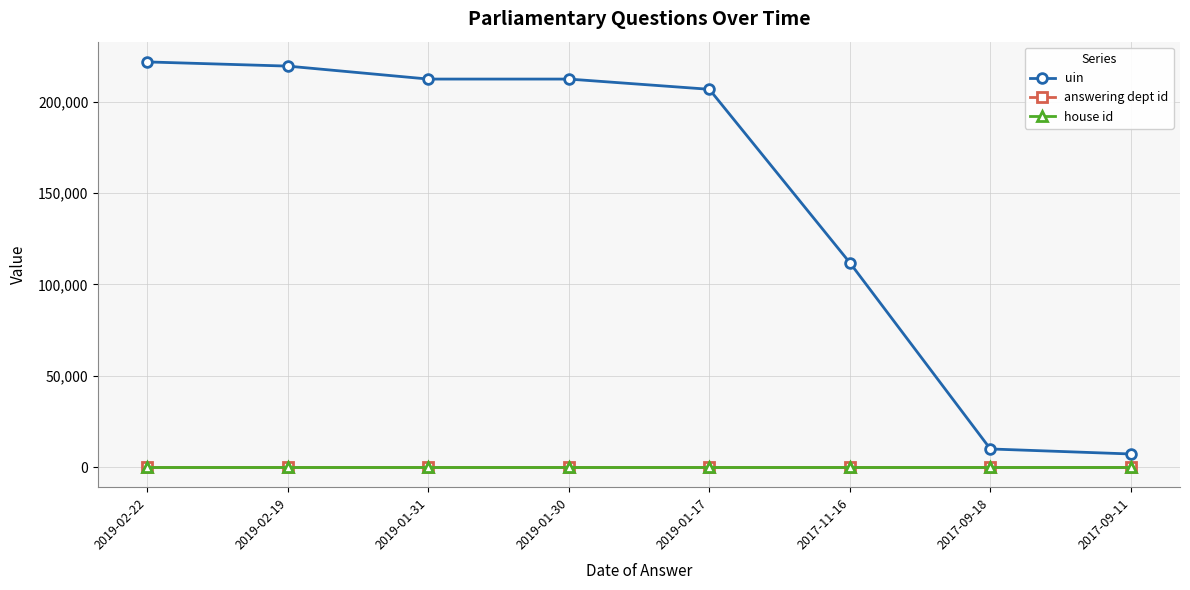

Where is the first local minimum for uin?

2019-01-31